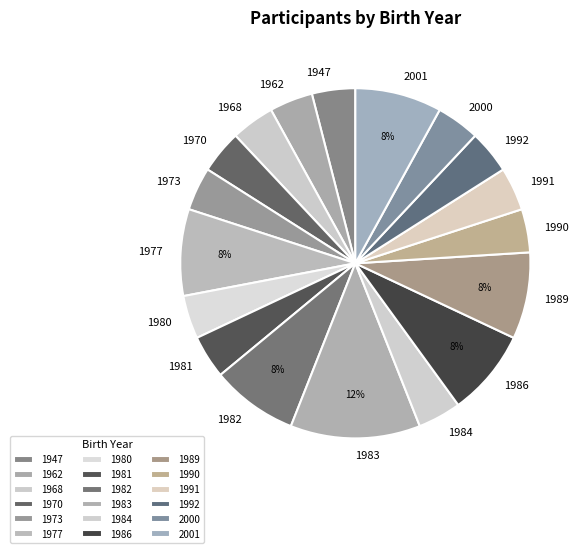

What percentage is the 1983 slice, to the nearest percent?

12%